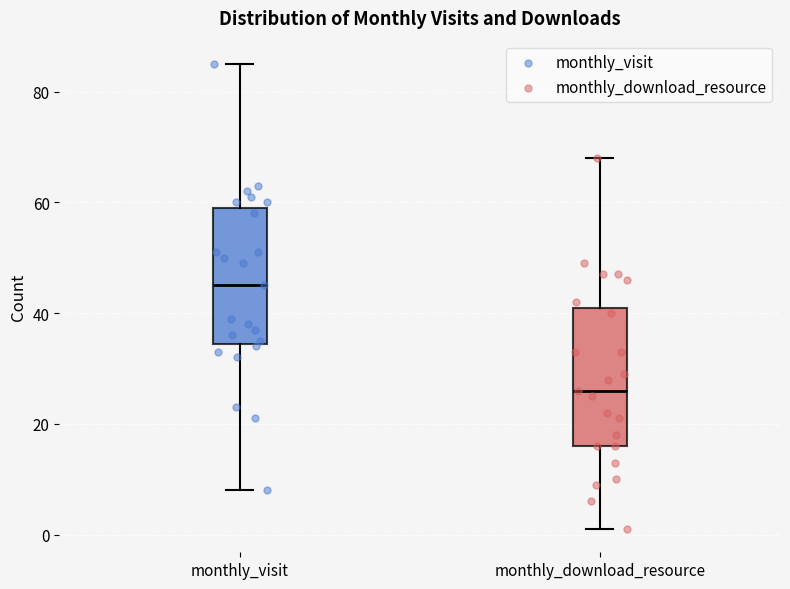

Reading left to right, transcribe this box plot: for each box, give where its median line is, the range the box spans, and where its two whiskers end, as read against the y-axis. The values are not printed on the chart, so give them approximately, as read against the axis.

monthly_visit: median 46, box 34 to 60, whiskers 8 to 86
monthly_download_resource: median 26, box 16 to 42, whiskers 2 to 68